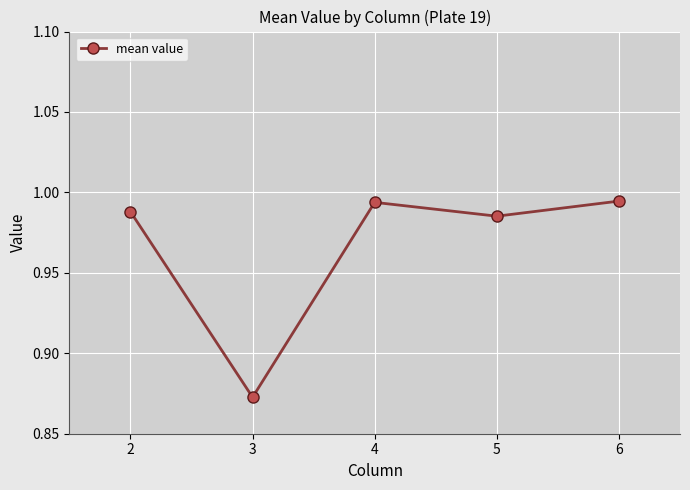

Which has a higher value, 3 or 5?

5